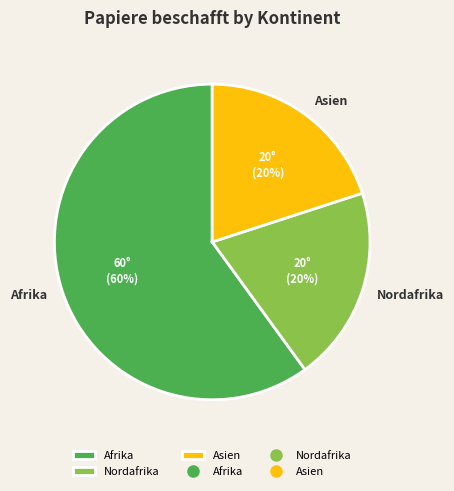

To the nearest percent, what is the average slice percentage?

33%